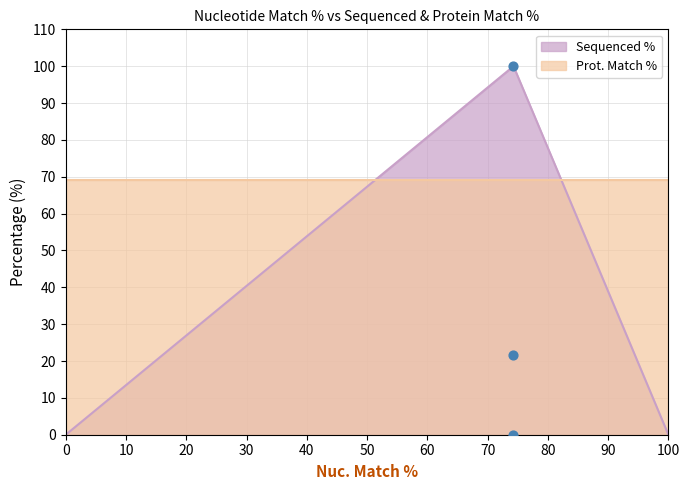

What is the change in value from 74.3 to 74.3?

-100.0